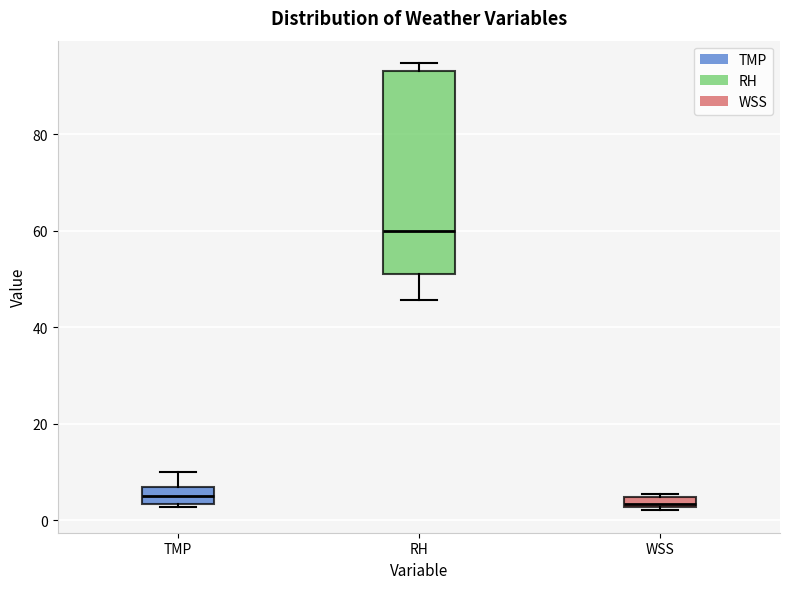

Where is the lower edge of the box for WSS on the y-axis? The values are not printed on the chart, so give them approximately, as read against the axis.

2